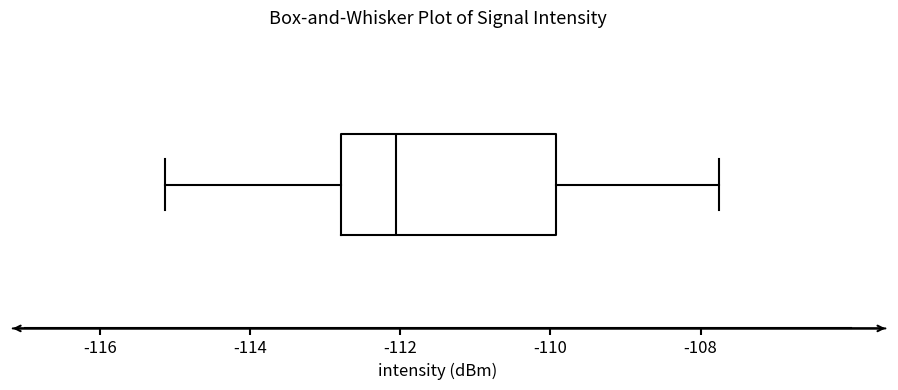

Read this box plot against the x-axis: the position of the median line, the range covered by the box, and the ends of both whiskers. The values are not printed on the chart, so give them approximately, as read against the axis.

median -112.0, box -112.8 to -110.0, whiskers -115.2 to -107.8